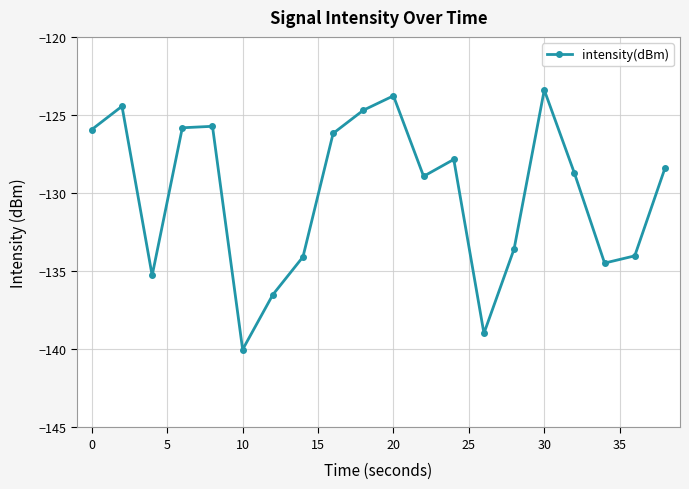

What is the greatest value displayed?

-123.4